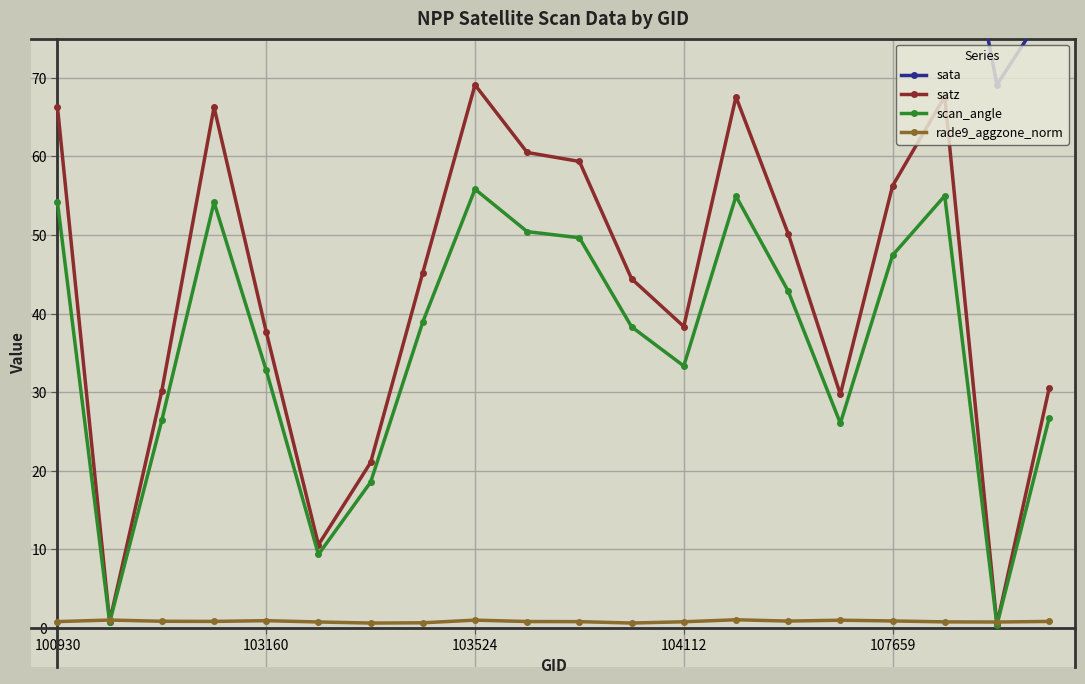

Reading right to left, list all the values displayed in this chart.

sata: 79.3	69.1	103.7	99.0	98.5	98.4	98.3	97.9	97.2	96.7	95.9	95.8	95.0	94.7	94.1	93.6	93.2	92.4	92.2	91.4
satz: 30.5	0.5	67.6	56.2	29.7	50.2	67.6	38.4	44.4	59.4	60.5	69.1	45.2	21.1	10.6	37.7	66.3	30.2	0.8	66.2
scan_angle: 26.7	0.4	55.0	47.4	26.1	42.9	55.0	33.3	38.3	49.6	50.4	55.8	38.9	18.6	9.4	32.8	54.2	26.4	0.7	54.2
rade9_aggzone_norm: 0.8	0.8	0.8	0.9	1.0	0.9	1.0	0.8	0.6	0.8	0.8	1.0	0.7	0.6	0.8	0.9	0.8	0.9	1.0	0.8